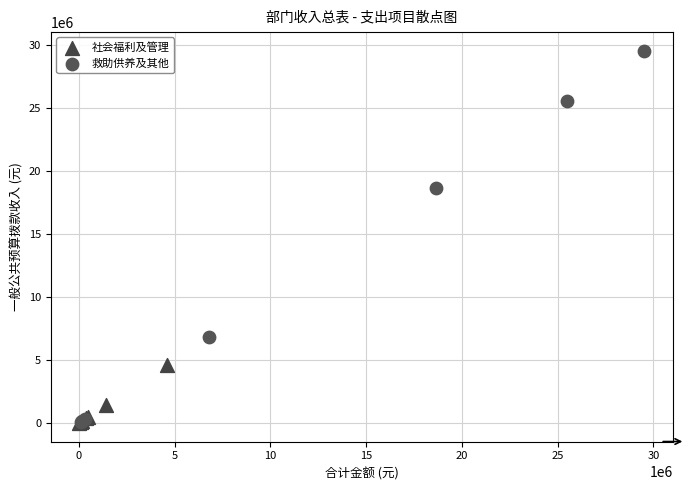

Which series has the largest Y range (max minus min)?

救助供养及其他